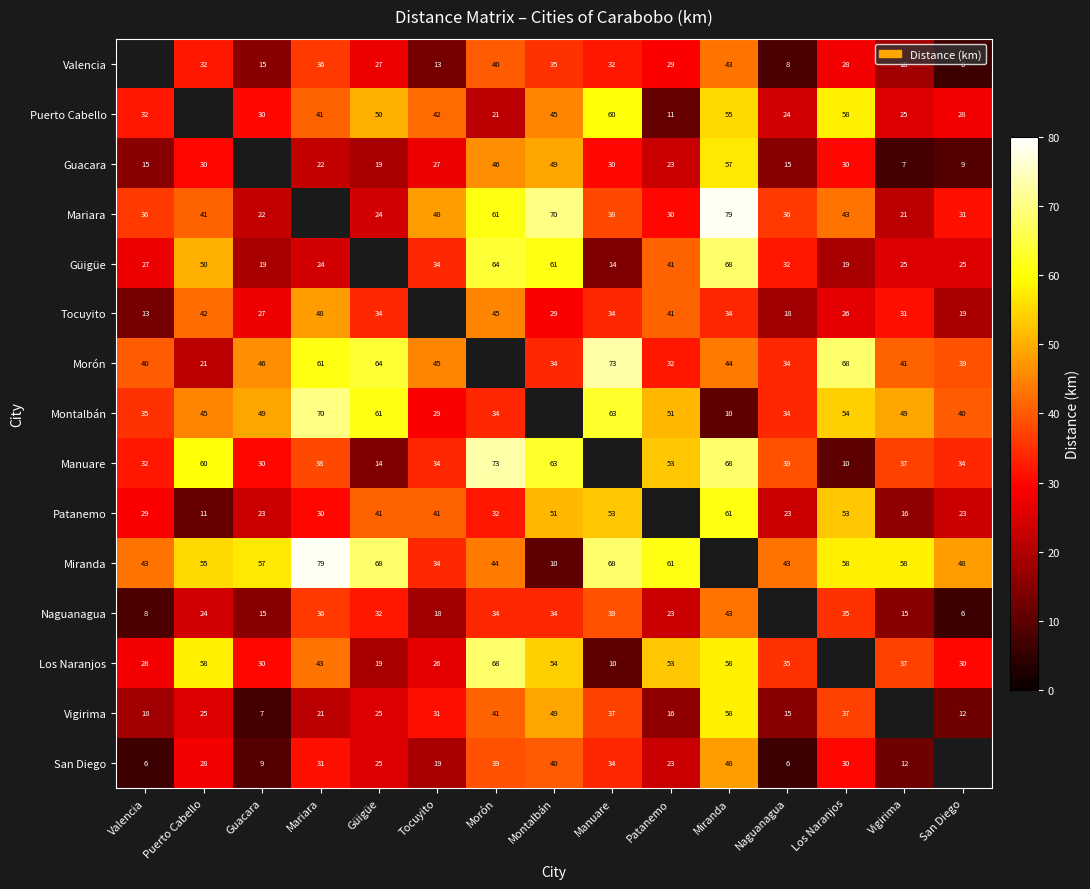

The San Diego series shows 44 at Güigüe. True or false?

False